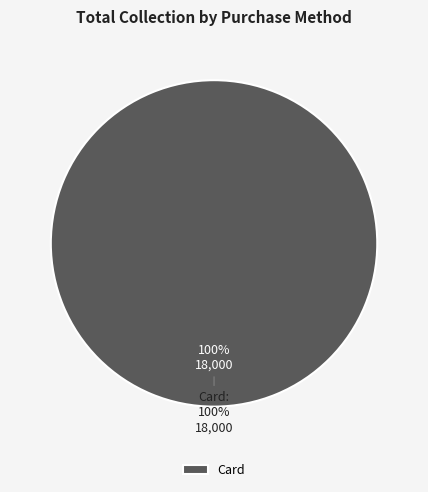

True or false: Online accounts for 0% of the total.

True